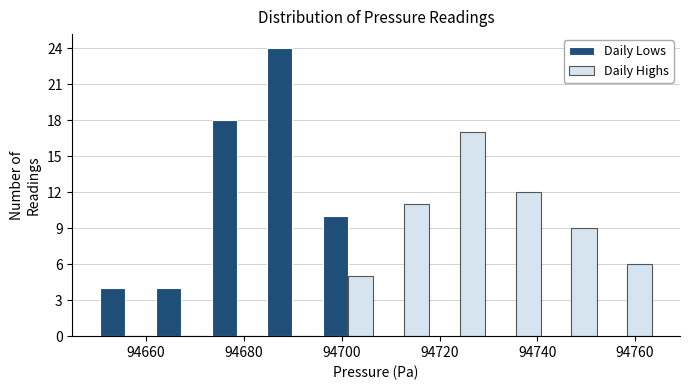

Reading left to right, list every range on the x-axis with the height of the bar of each series over it. Neither the bar edges nor the heights are printed on the chart, so give them approximately, as read against the axes.

94650 to 94662: Daily Lows=4	Daily Highs=0
94662 to 94672: Daily Lows=4	Daily Highs=0
94672 to 94684: Daily Lows=18	Daily Highs=0
94684 to 94696: Daily Lows=24	Daily Highs=0
94696 to 94708: Daily Lows=10	Daily Highs=5
94708 to 94718: Daily Lows=0	Daily Highs=11
94718 to 94730: Daily Lows=0	Daily Highs=17
94730 to 94742: Daily Lows=0	Daily Highs=12
94742 to 94752: Daily Lows=0	Daily Highs=9
94752 to 94764: Daily Lows=0	Daily Highs=6